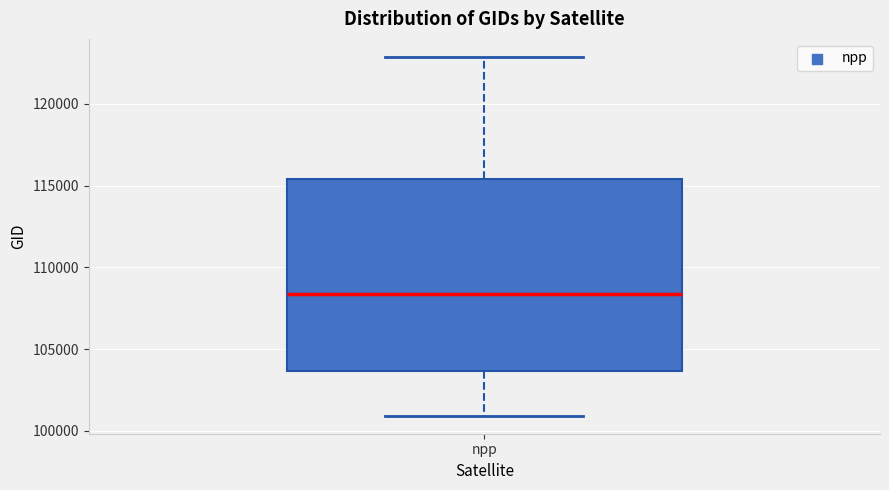

Read this box plot against the y-axis: the position of the median line, the range covered by the box, and the ends of both whiskers. The values are not printed on the chart, so give them approximately, as read against the axis.

median 108500, box 103500 to 115500, whiskers 101000 to 123000